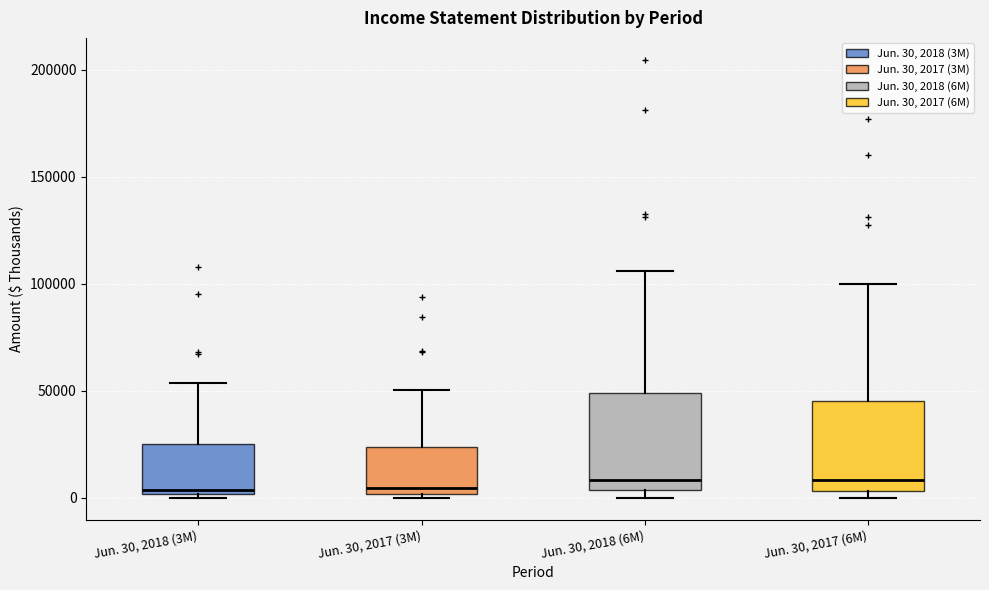

Where does the median line of the box for Jun. 30, 2017 (6M) sit on the y-axis? The values are not printed on the chart, so give them approximately, as read against the axis.

10000